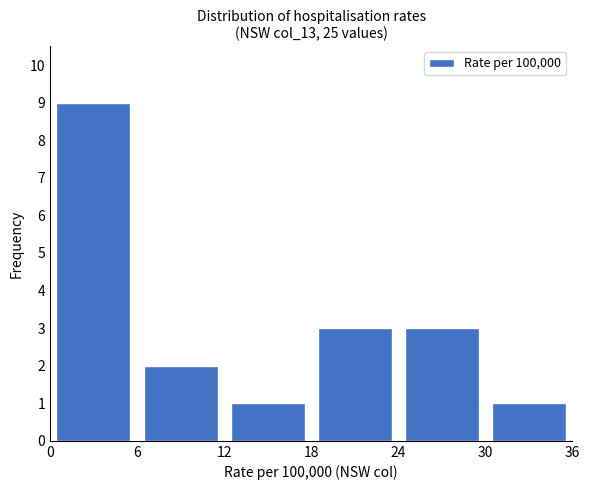

Reading left to right, list every bar in this chart as the range it spans on the x-axis followed by its height. The values are not printed on the chart, so give them approximately, as read against the axis.

0 to 6: 9
6 to 12: 2
12 to 18: 1
18 to 24: 3
24 to 30: 3
30 to 36: 1